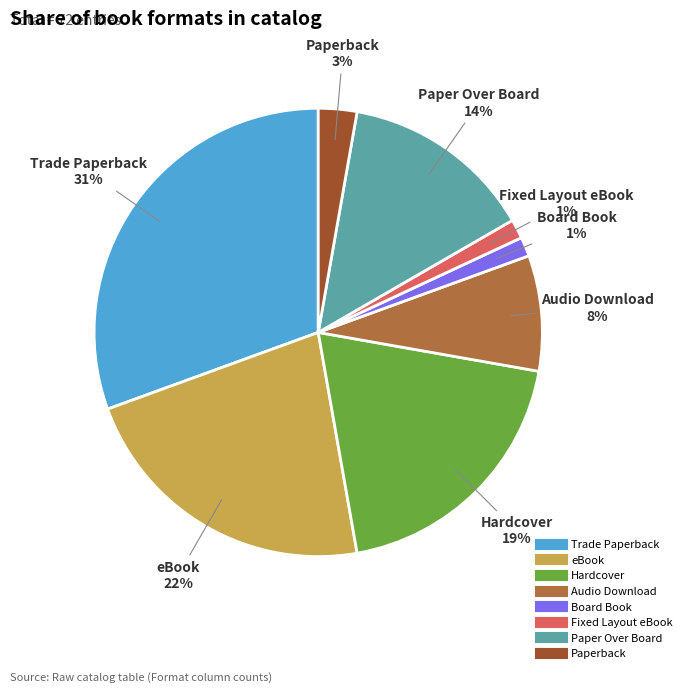

Between Audio Download and Trade Paperback, which is larger?

Trade Paperback